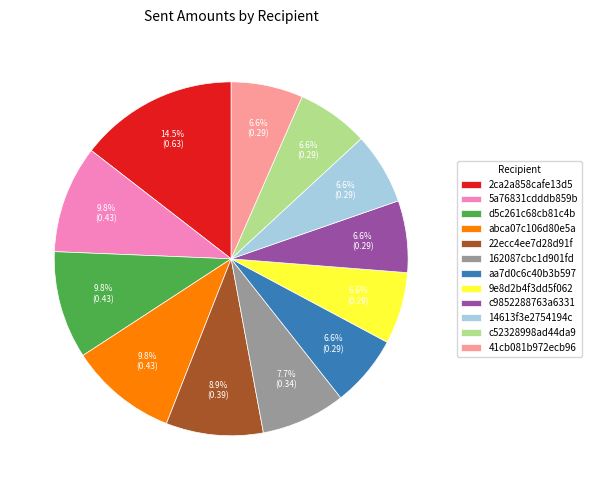

To the nearest percent, what is the difference between the largest and smallest slice percentages?

8%